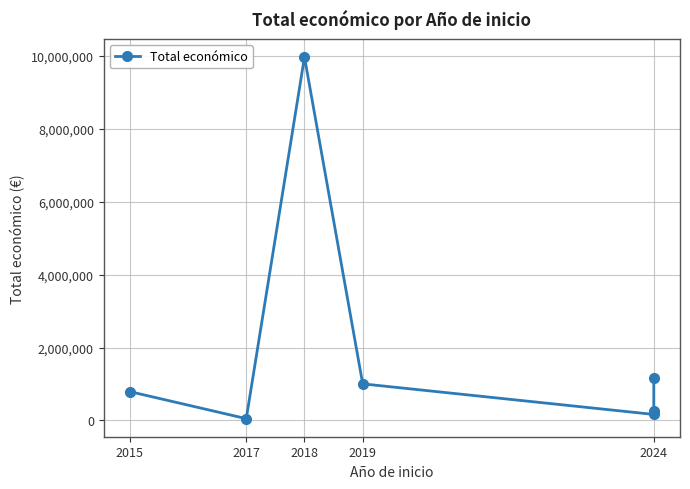

What is the change in value from 2018 to 2024?

-9706631